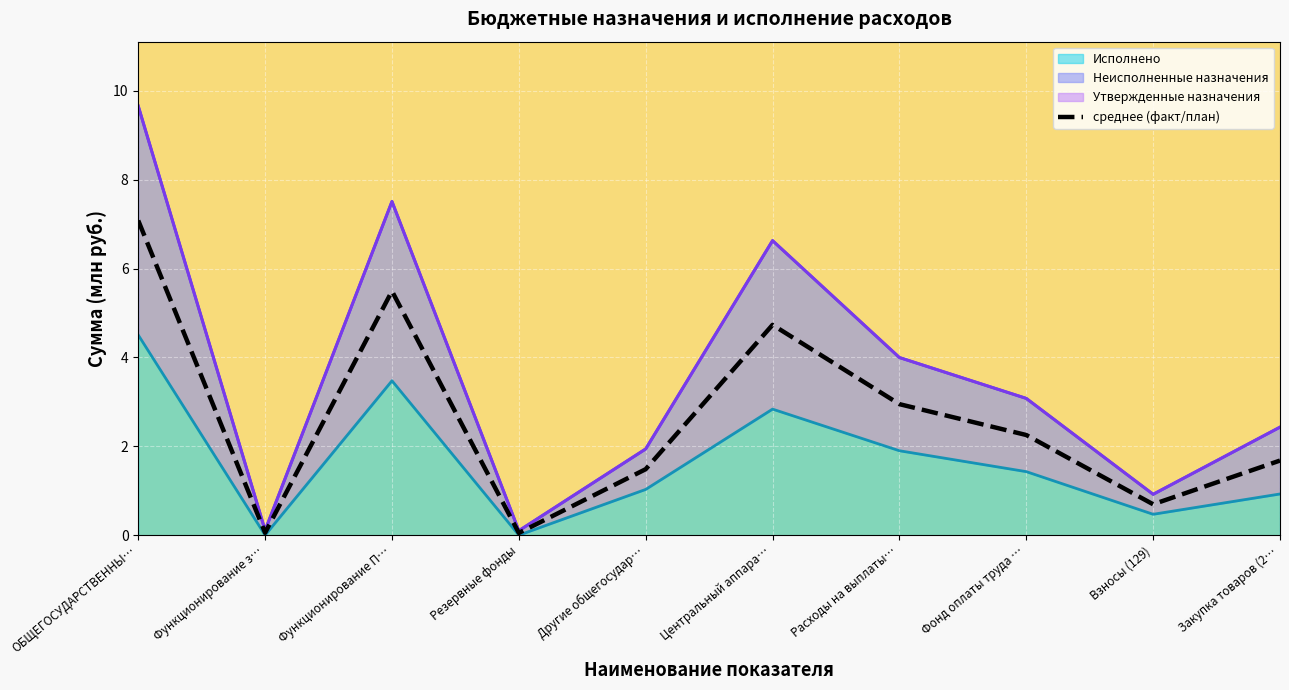

Where does the data first go above 2?

ОБЩЕГОСУДАРСТВЕННЫ…